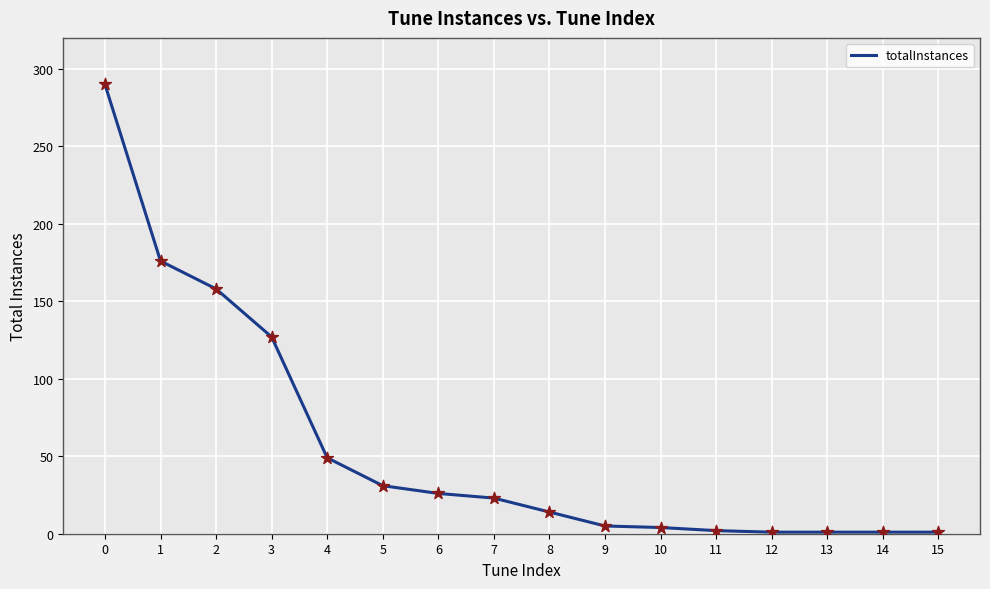

What is the change in value from 0 to 1?

-114